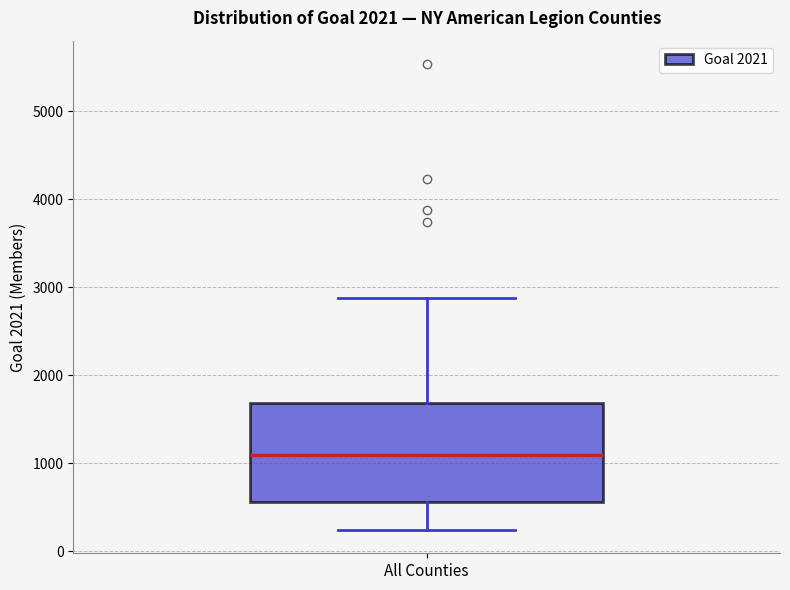

Transcribe this box plot: give where the median line is, the range the box spans, and where the two whiskers end, as read against the y-axis. The values are not printed on the chart, so give them approximately, as read against the axis.

median 1100, box 600 to 1700, whiskers 200 to 2900